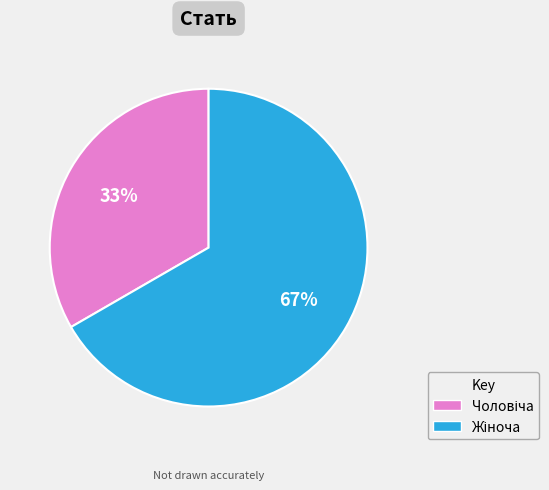

Is there a majority slice in this chart?

Yes